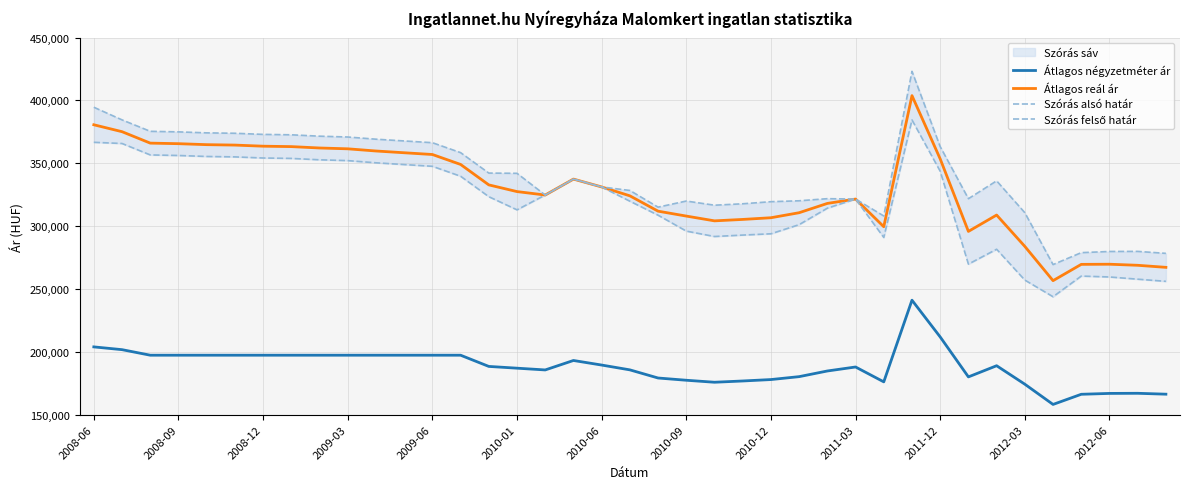

The value of Átlagos reál ár at 2011-12 is 195281. True or false?

False